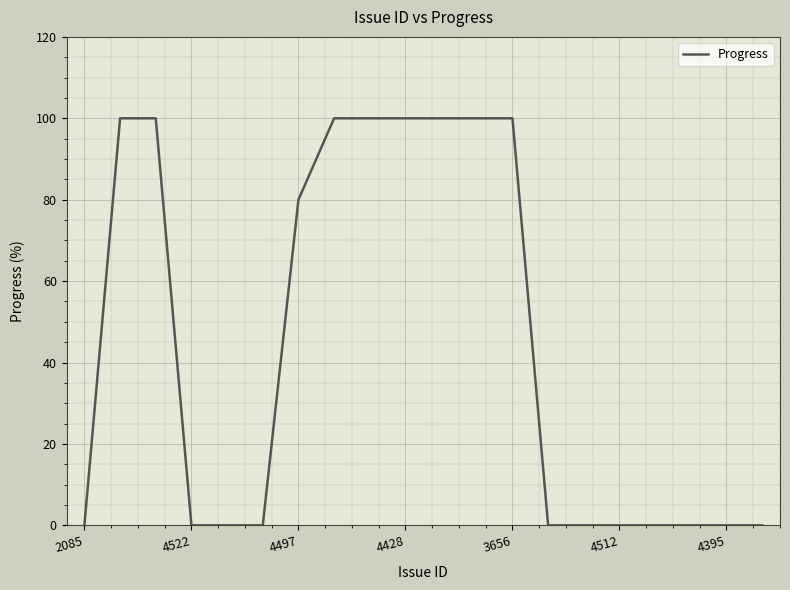

What is the greatest value displayed?

100